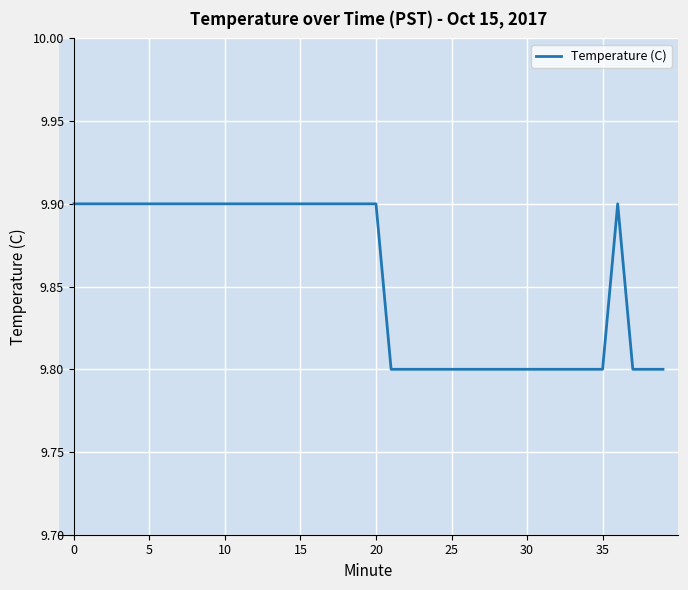

Reading left to right, extract all data points from this chart.

9.9	9.9	9.9	9.9	9.9	9.9	9.9	9.9	9.9	9.9	9.9	9.9	9.9	9.9	9.9	9.9	9.9	9.9	9.9	9.9	9.9	9.8	9.8	9.8	9.8	9.8	9.8	9.8	9.8	9.8	9.8	9.8	9.8	9.8	9.8	9.8	9.9	9.8	9.8	9.8